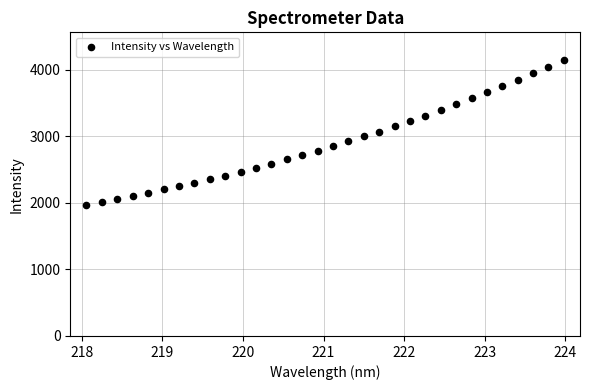

What is the range of X values (max minus min)?

5.9